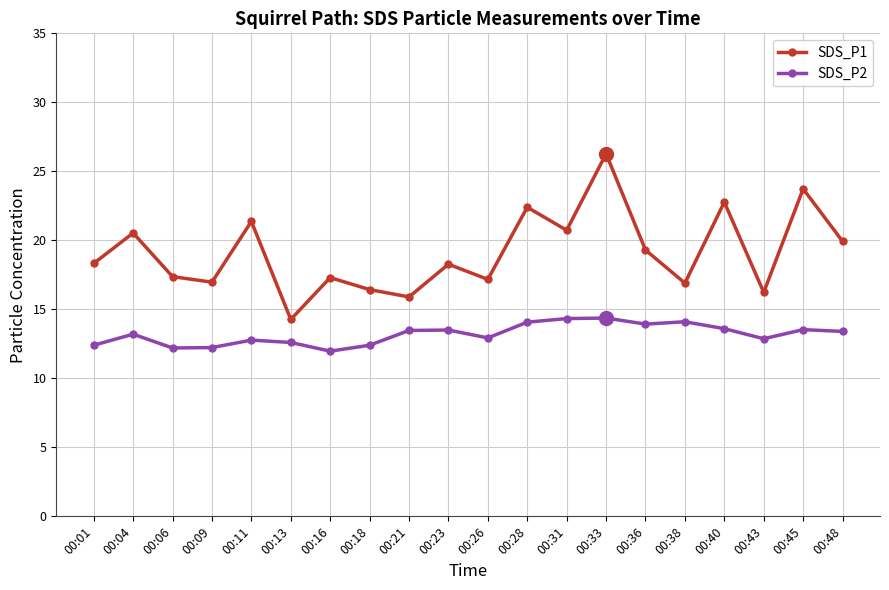

How many data points does each series have?

20